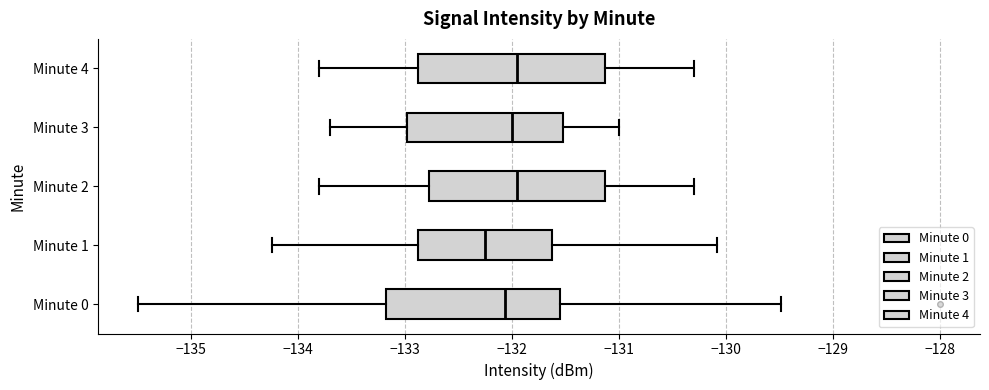

Reading bottom to top, read every box against the x-axis: the position of its median line, the range the box covers, and the ends of its whiskers. The values are not printed on the chart, so give them approximately, as read against the axis.

Minute 0: median -132.1, box -133.2 to -131.5, whiskers -135.5 to -129.5
Minute 1: median -132.2, box -132.9 to -131.6, whiskers -134.2 to -130.1
Minute 2: median -131.9, box -132.8 to -131.1, whiskers -133.8 to -130.3
Minute 3: median -132.0, box -133.0 to -131.5, whiskers -133.7 to -131.0
Minute 4: median -131.9, box -132.9 to -131.1, whiskers -133.8 to -130.3